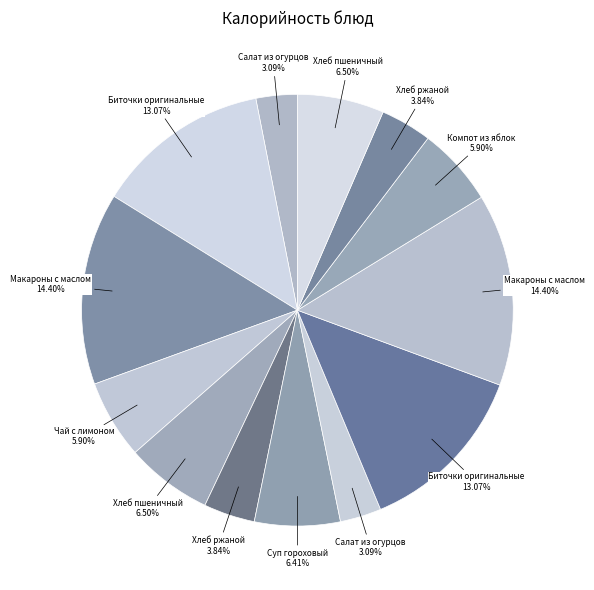

How many slices are in this pie chart?

13